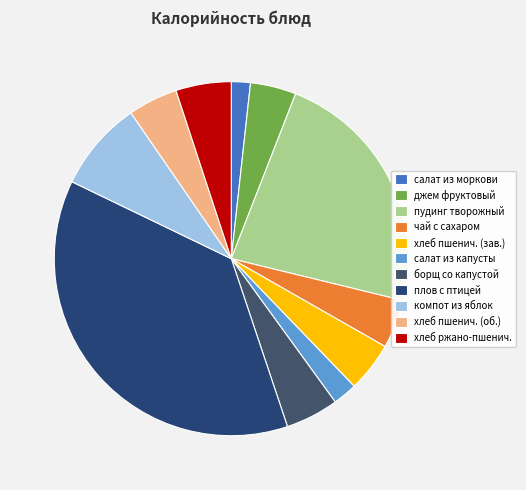

Count the number of slices in the pie.

11